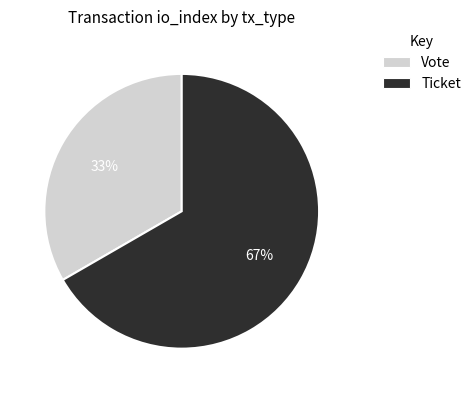

What is the smallest slice in the pie chart?

Vote